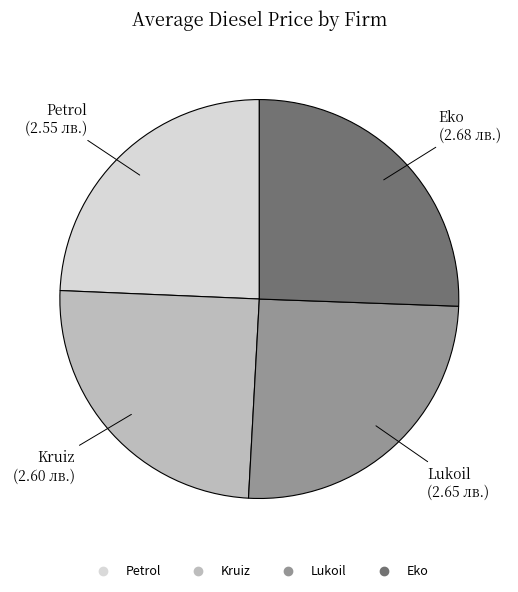

Is it true that Petrol is 37% of the pie?

False